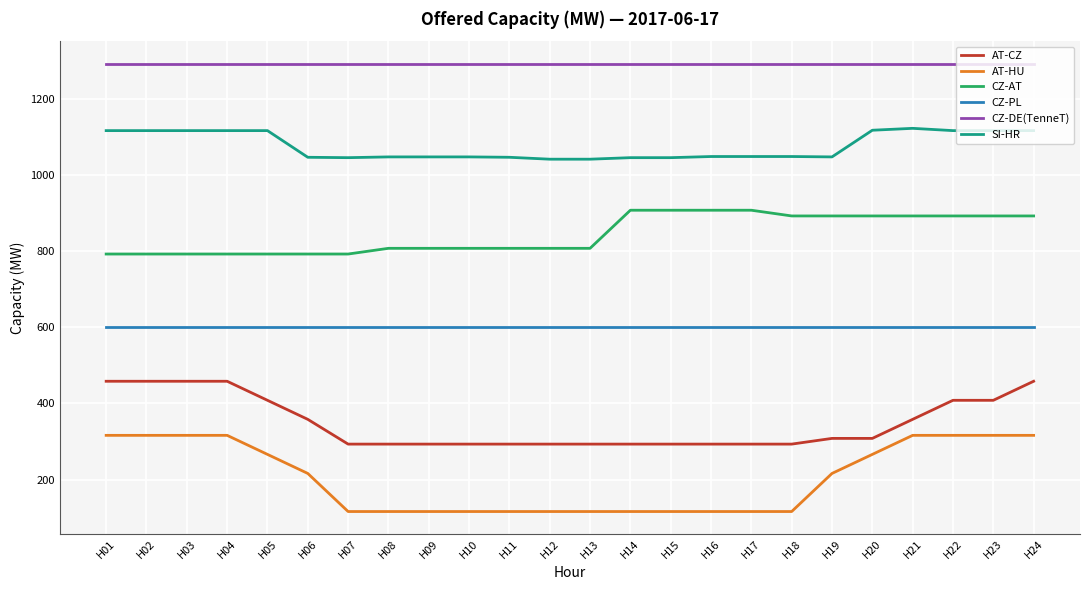

What is the approximate value of AT-HU at H04, to the nearest 10?

320